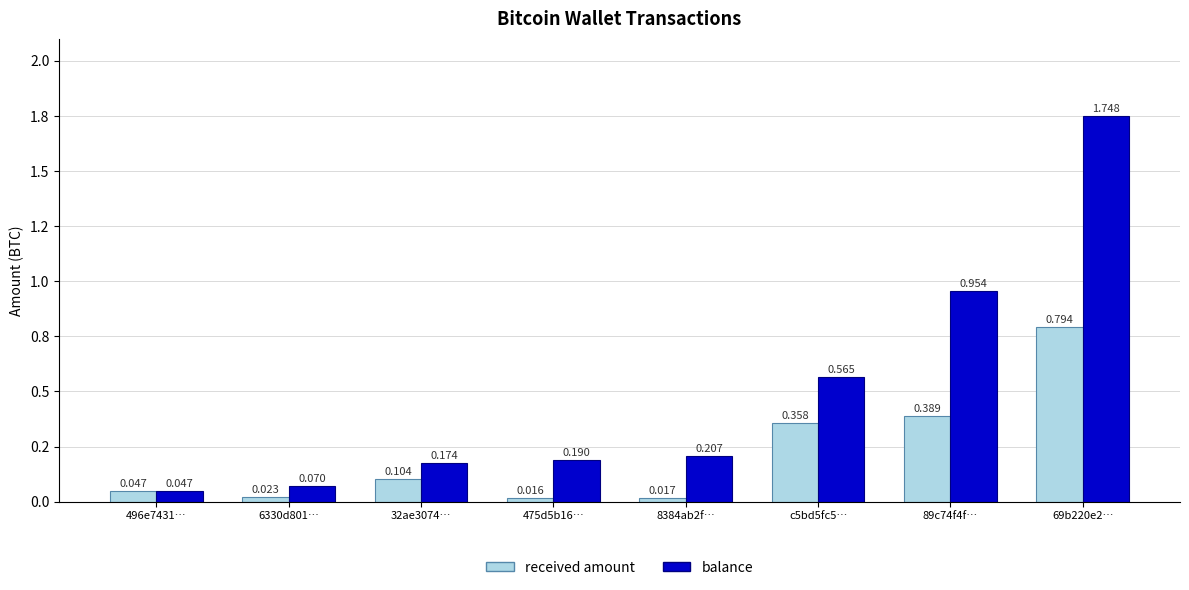

Which series has the widest spread of values?

balance